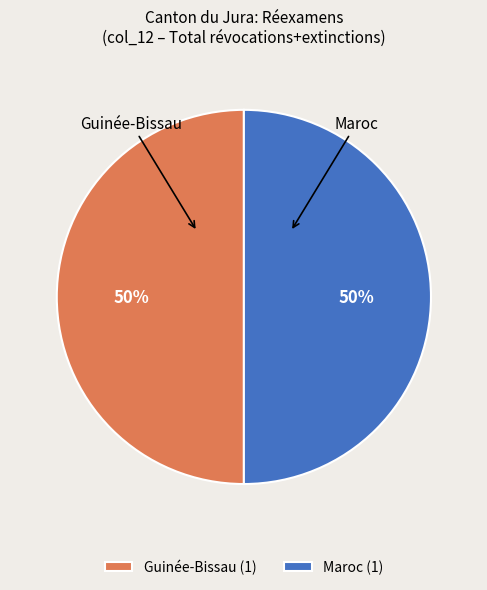

How many segments does this pie chart have?

2